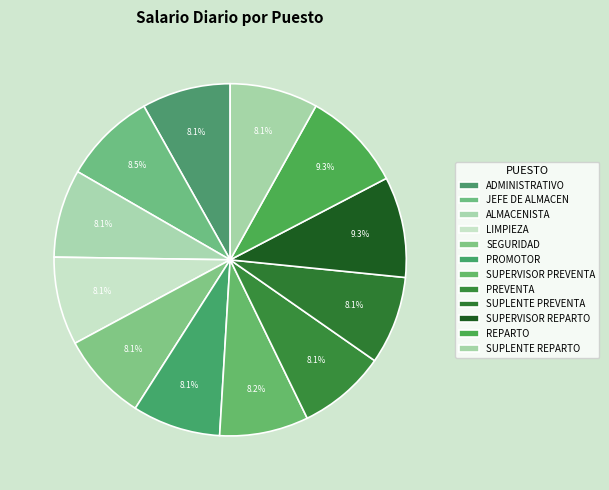

What percentage is the PREVENTA slice, to the nearest percent?

8%